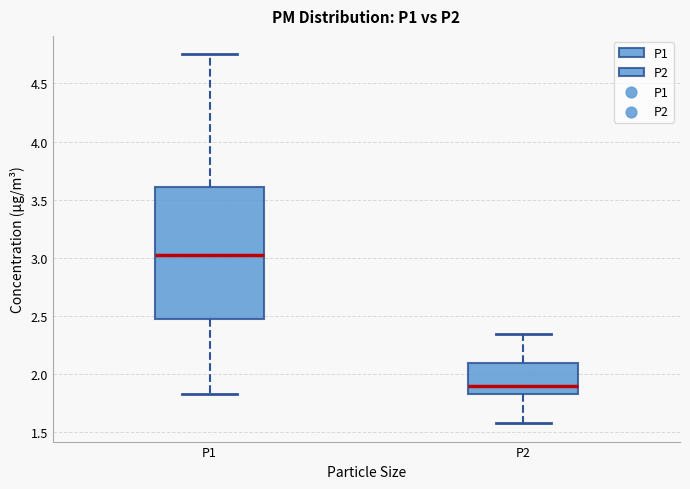

Which box's median line is the lowest?

P2